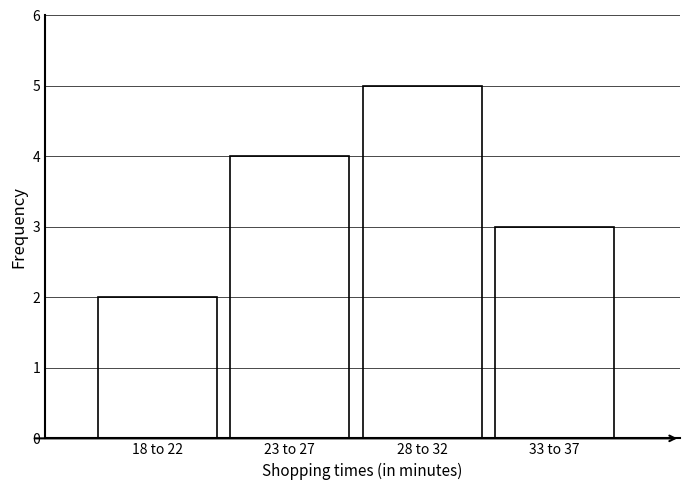

Reading left to right, extract all data points from this chart.

2	4	5	3